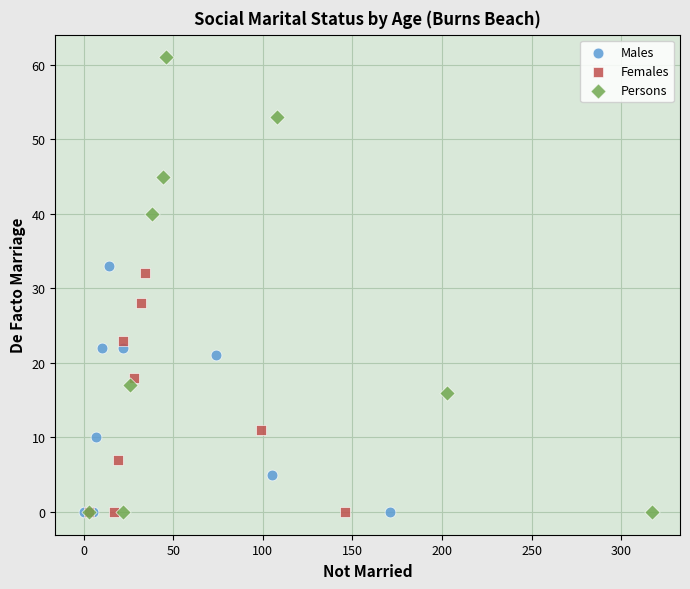

Which series reaches the maximum Y coordinate?

Persons